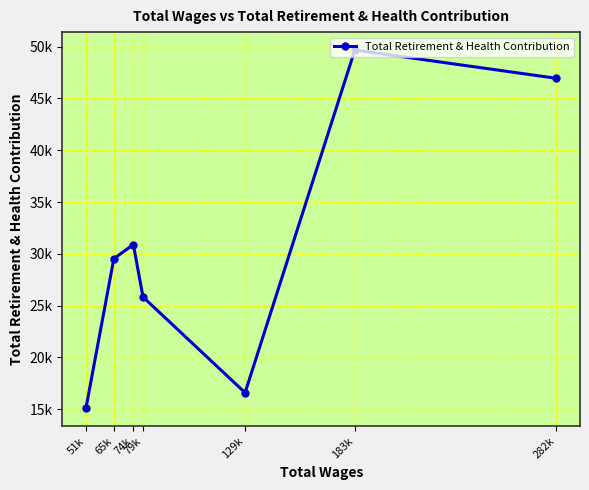

How many lines are shown in the chart?

1